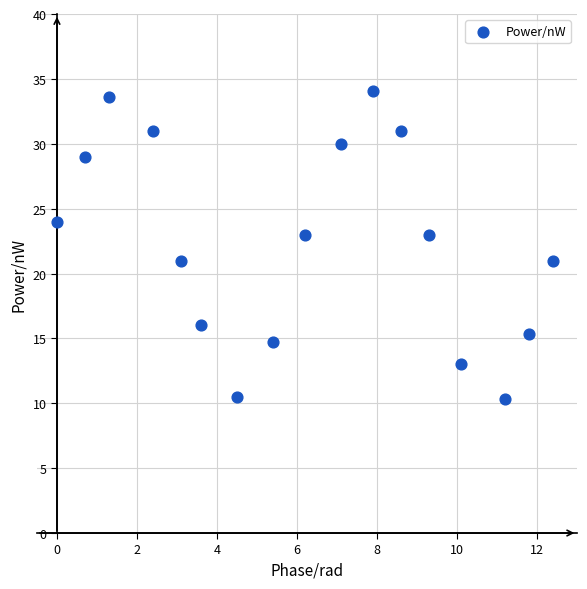

What is the range of X values (max minus min)?

12.4